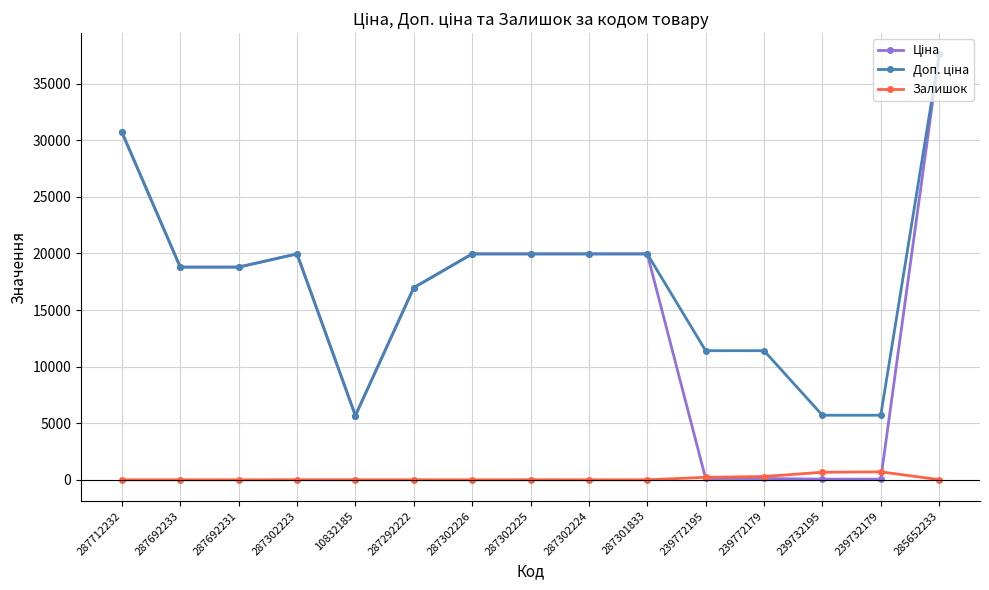

Which label corresponds to the largest value in the chart?

285652233